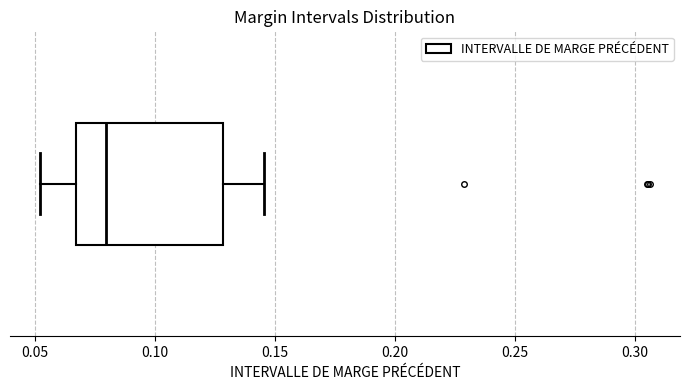

Transcribe this box plot: give where the median line is, the range the box spans, and where the two whiskers end, as read against the x-axis. The values are not printed on the chart, so give them approximately, as read against the axis.

median 0.080, box 0.065 to 0.130, whiskers 0.050 to 0.145